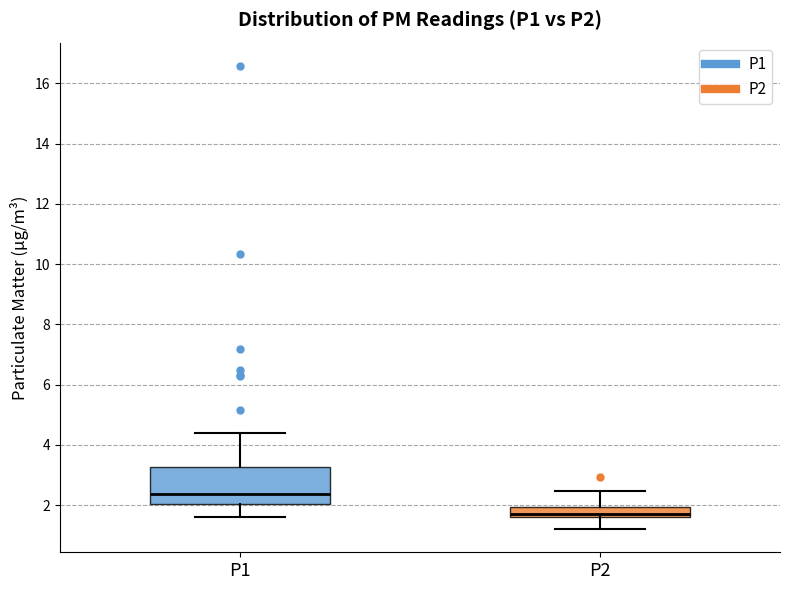

Reading left to right, transcribe this box plot: for each box, give where its median line is, the range the box spans, and where its two whiskers end, as read against the y-axis. The values are not printed on the chart, so give them approximately, as read against the axis.

P1: median 2.4, box 2.0 to 3.2, whiskers 1.6 to 4.4
P2: median 1.8, box 1.6 to 2.0, whiskers 1.2 to 2.4